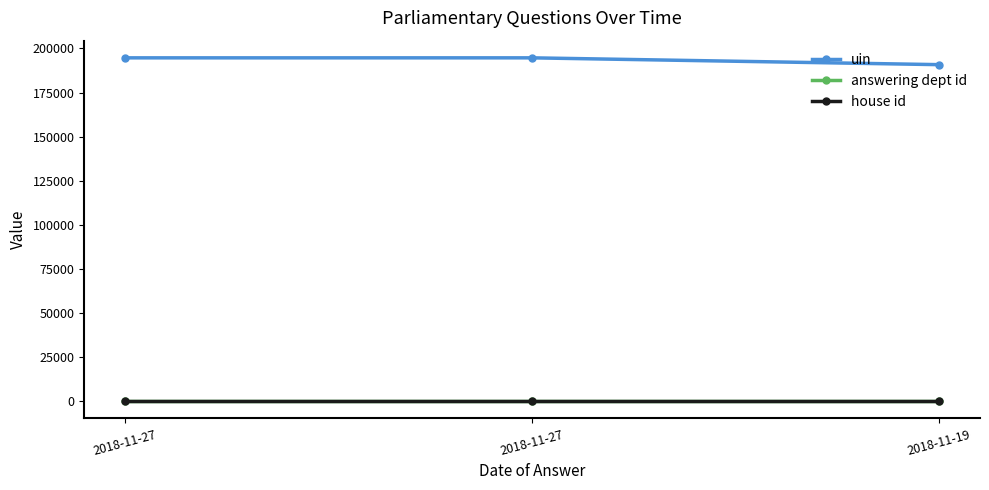

The value of uin at 2018-11-27 is 194691. True or false?

True